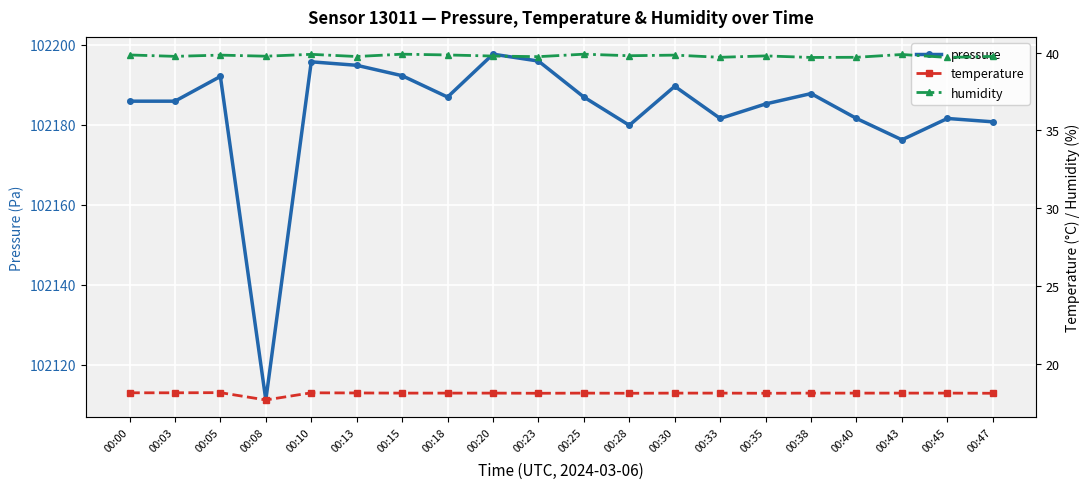

Is it true that humidity equals 39.8 at 00:47?

True